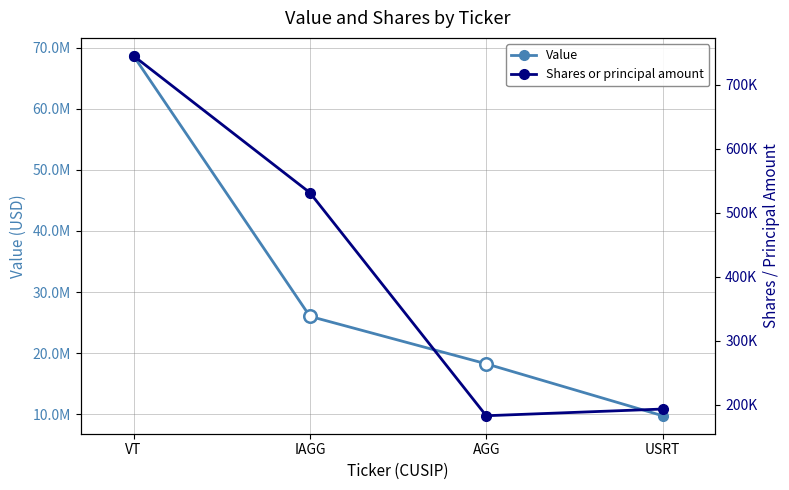

What is the greatest value displayed?

68639742